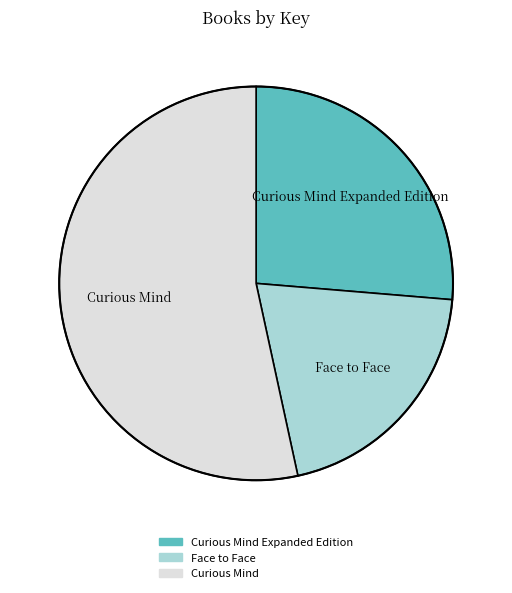

Rank the categories by value from highest to lowest.

Curious Mind, Curious Mind Expanded Edition, Face to Face